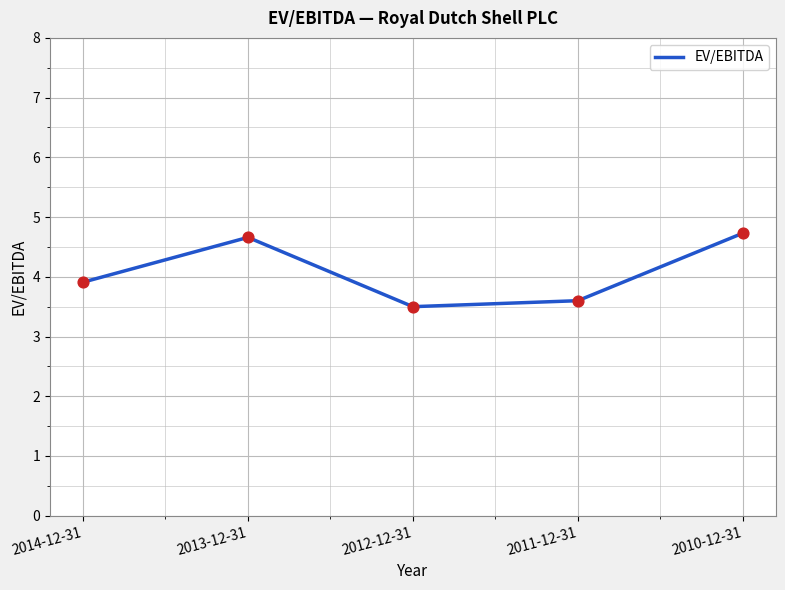

What is the change in value from 2013-12-31 to 2010-12-31?

+0.1